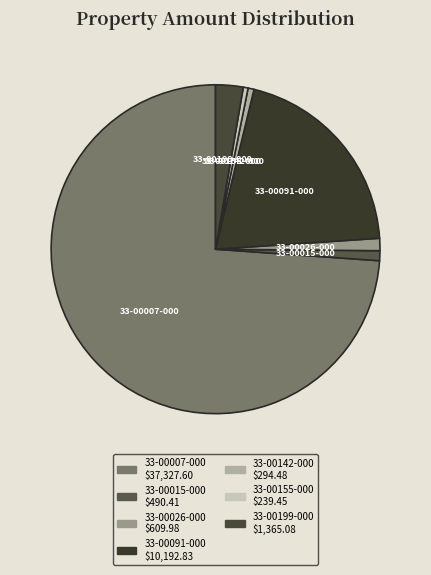

Which has a higher value, 33-00007-000 or 33-00091-000?

33-00007-000